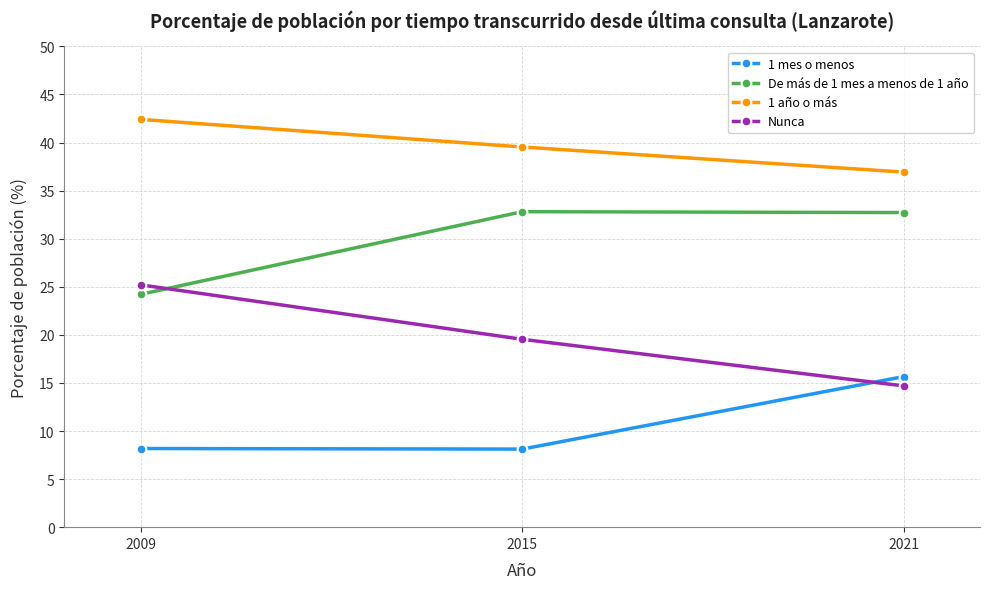

List the series in order of their peak value, highest first.

1 año o más, De más de 1 mes a menos de 1 año, Nunca, 1 mes o menos